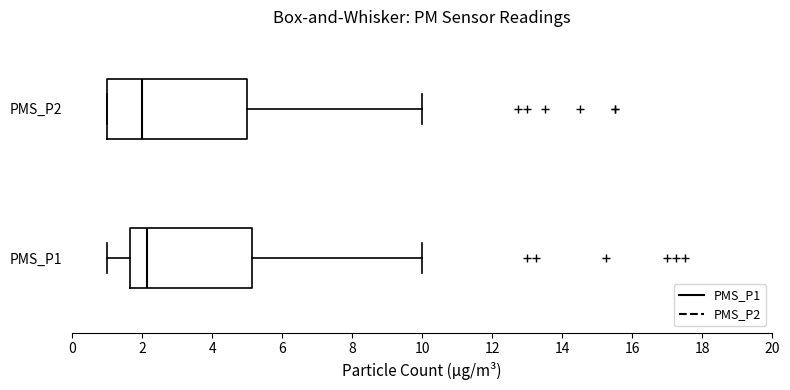

Reading bottom to top, read every box against the x-axis: the position of its median line, the range the box covers, and the ends of its whiskers. The values are not printed on the chart, so give them approximately, as read against the axis.

PMS_P1: median 2.2, box 1.6 to 5.2, whiskers 1.0 to 10.0
PMS_P2: median 2.0, box 1.0 to 5.0, whiskers 1.0 to 10.0